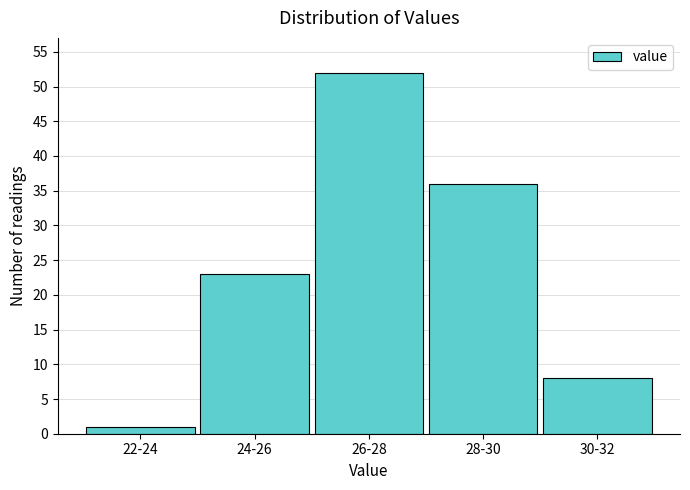

Reading left to right, transcribe all the data shown in this chart.

1	23	52	36	8